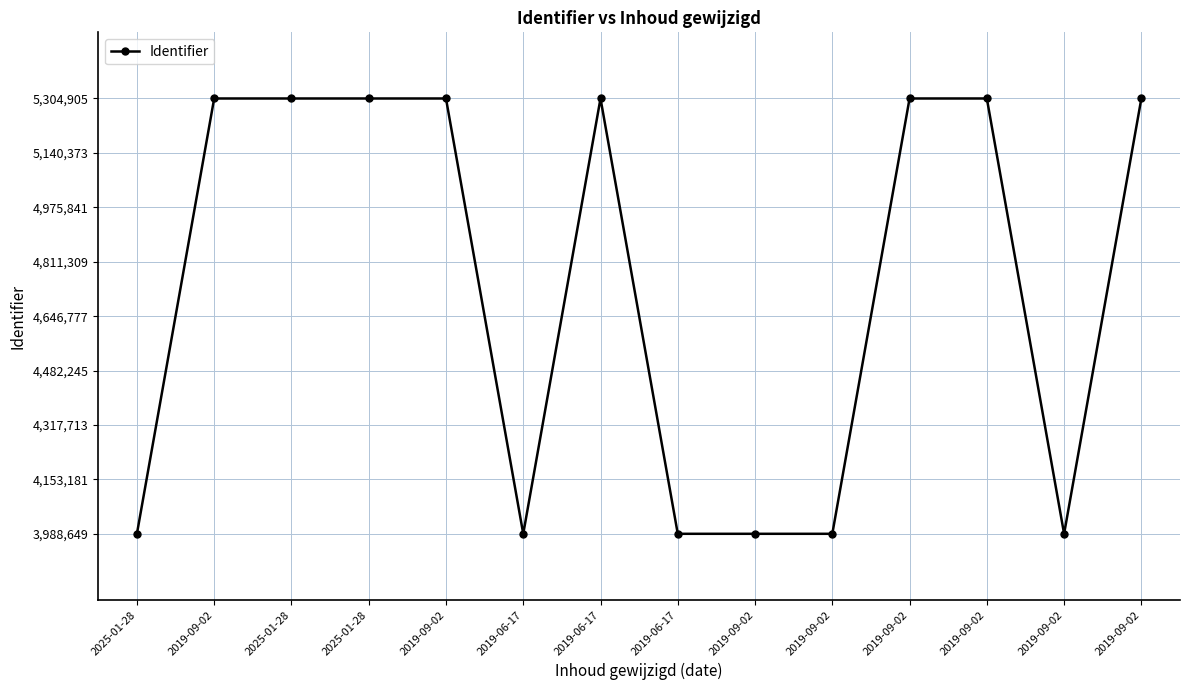

Count the number of categories in the chart.

14